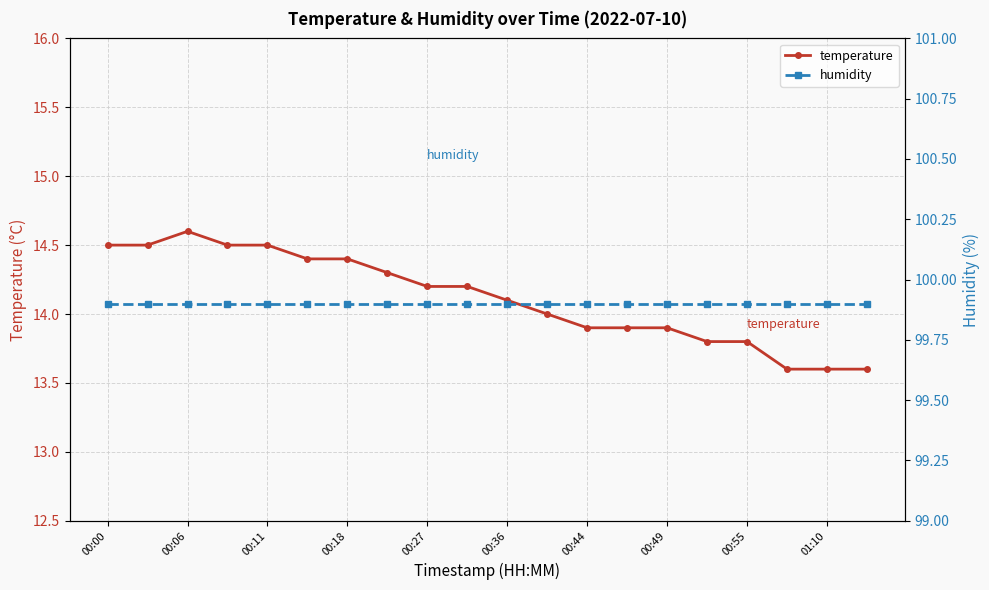

What is the highest value of the temperature series?

14.6